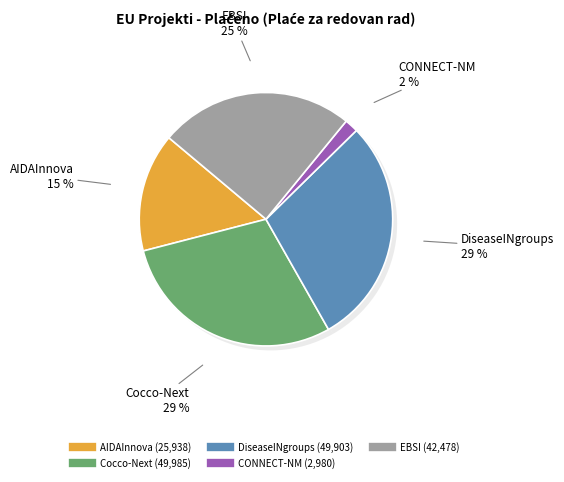

What percentage do AIDAInnova and Cocco-Next together represent?

44.3%